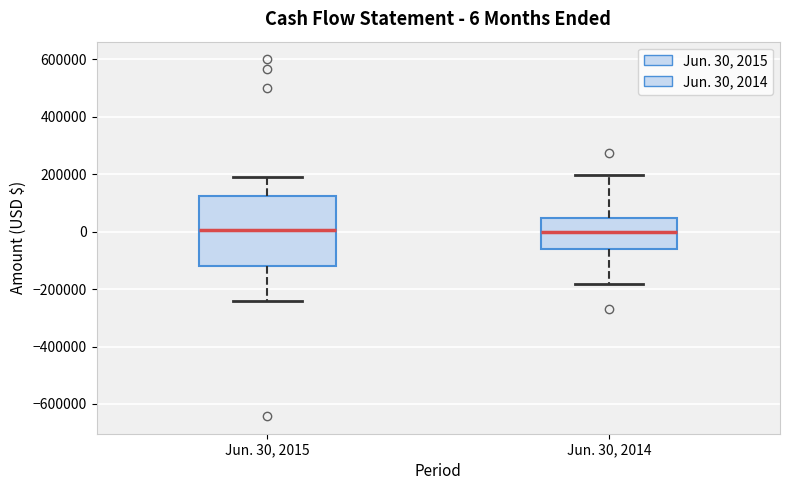

Comparing the boxes themselves (not the whiskers), which one is the tallest?

Jun. 30, 2015